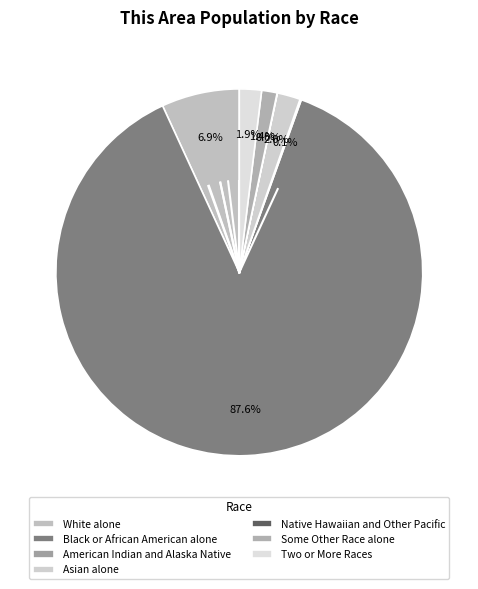

How many segments does this pie chart have?

7